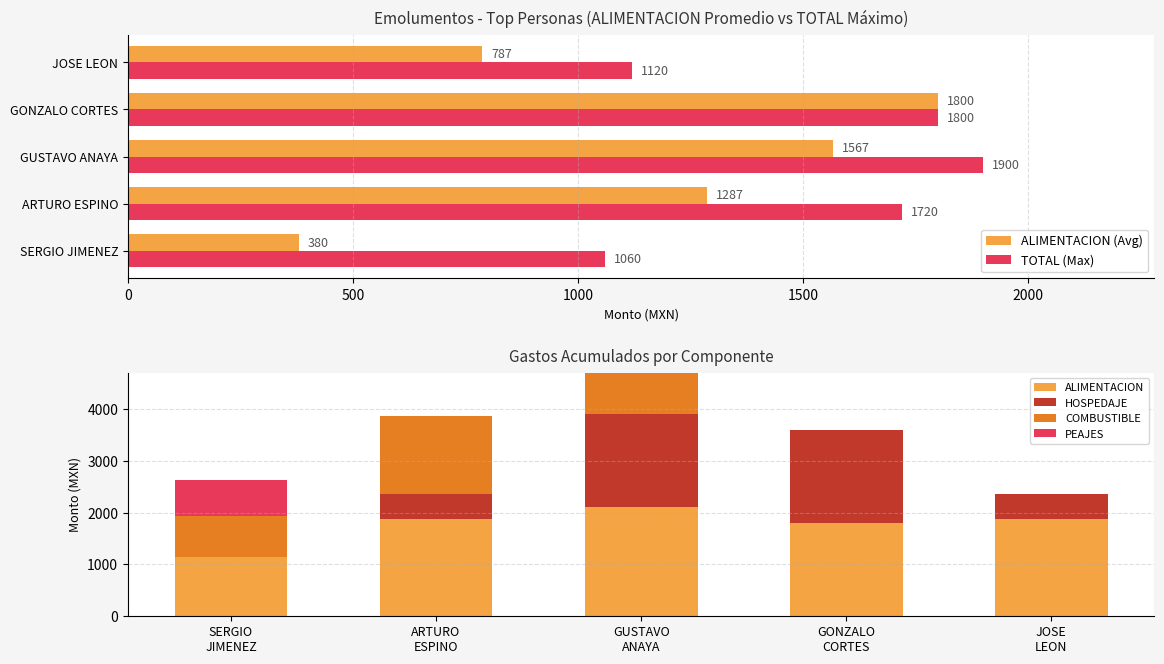

What is the highest value of the ALIMENTACION series?

2100